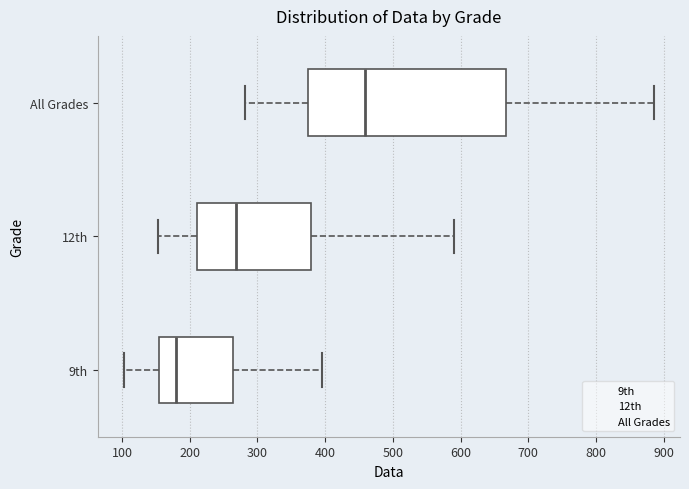

Which box has the furthest to the right median line?

All Grades